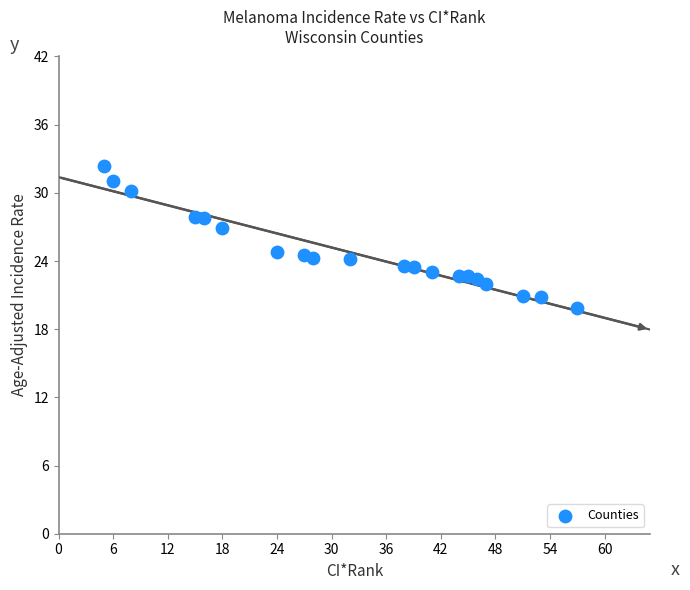

What is the range of Y values (max minus min)?

12.5